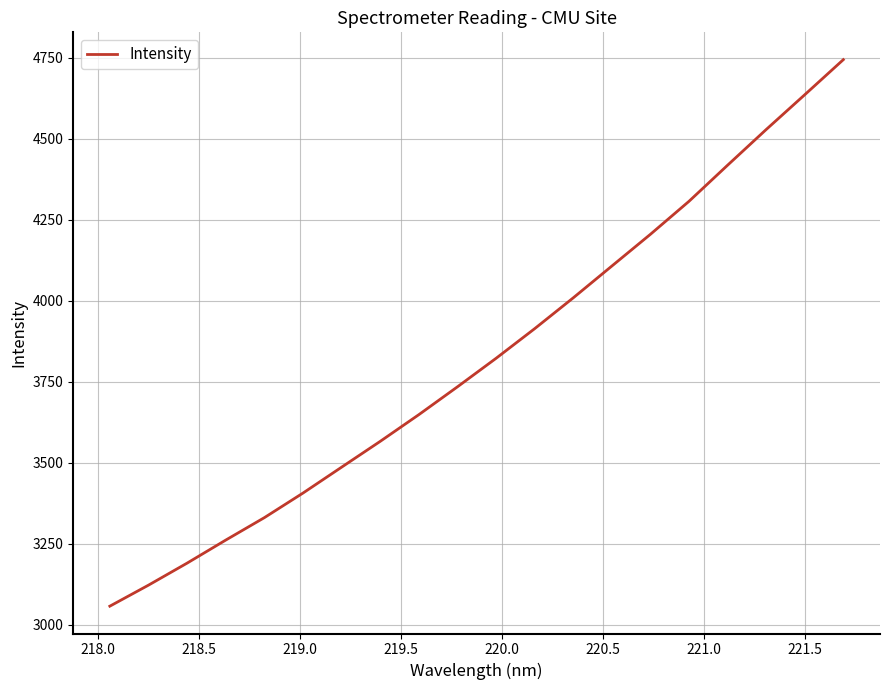

Reading left to right, list all the values displayed in this chart.

3058.1	3122.9	3190.9	3262.0	3331.2	3407.1	3487.0	3566.7	3649.1	3735.0	3823.0	3914.5	4009.6	4107.8	4205.8	4307.7	4419.1	4529.1	4636.6	4744.8